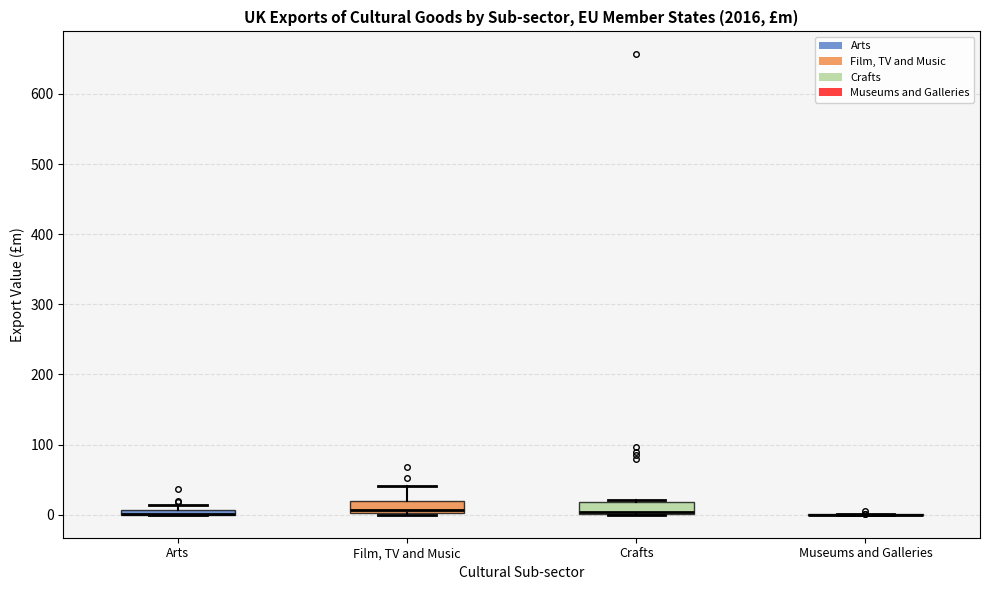

Where is the upper edge of the box for Crafts on the y-axis? The values are not printed on the chart, so give them approximately, as read against the axis.

20